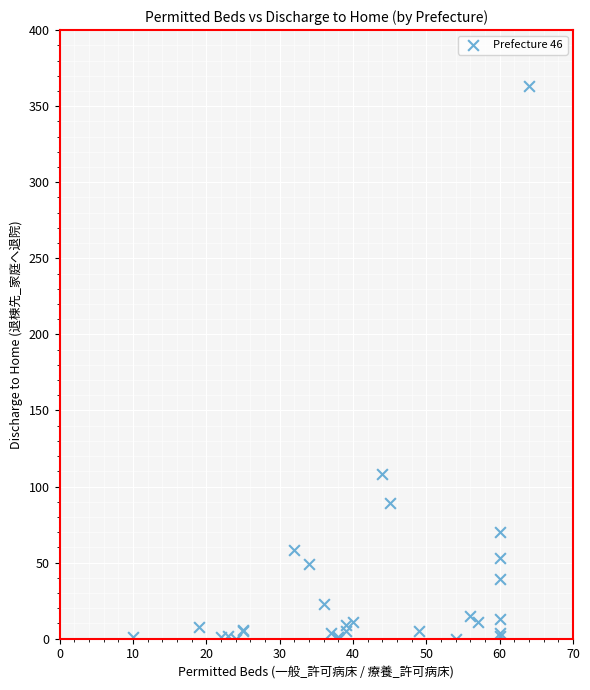

What Y value in the scatter plot is closest to 181?

108